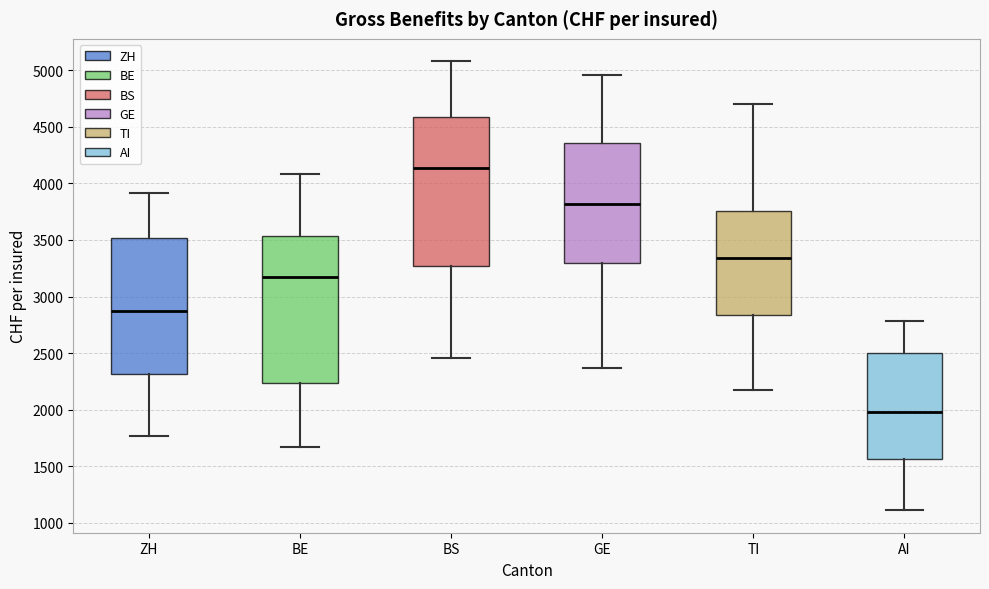

Reading left to right, transcribe this box plot: for each box, give where its median line is, the range the box spans, and where its two whiskers end, as read against the y-axis. The values are not printed on the chart, so give them approximately, as read against the axis.

ZH: median 2850, box 2300 to 3500, whiskers 1750 to 3900
BE: median 3150, box 2250 to 3550, whiskers 1650 to 4100
BS: median 4150, box 3250 to 4600, whiskers 2450 to 5100
GE: median 3800, box 3300 to 4350, whiskers 2350 to 4950
TI: median 3350, box 2850 to 3750, whiskers 2150 to 4700
AI: median 2000, box 1550 to 2500, whiskers 1100 to 2800